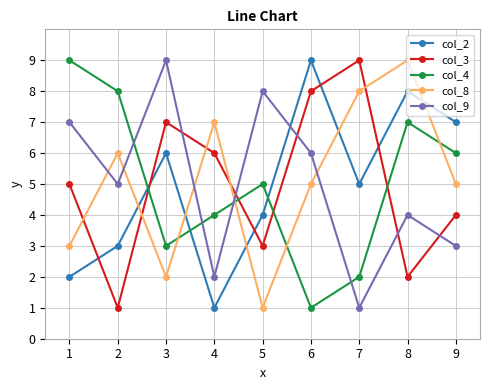

What is the difference between the second highest and second lowest values in the col_4 series?

6